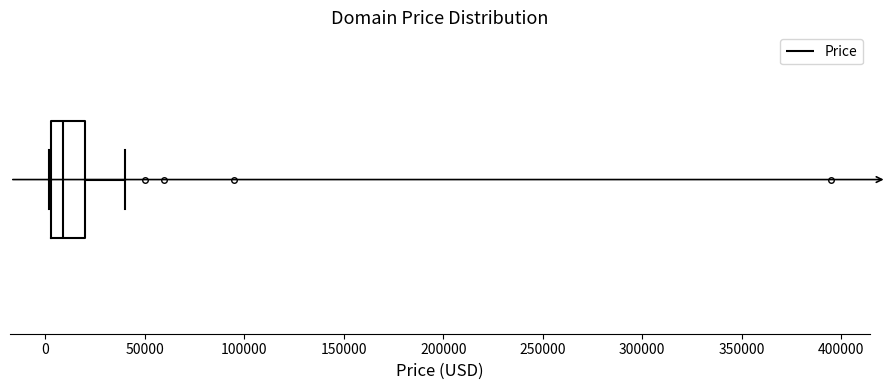

Read this box plot against the x-axis: the position of the median line, the range covered by the box, and the ends of both whiskers. The values are not printed on the chart, so give them approximately, as read against the axis.

median 10000, box 5000 to 20000, whiskers 0 to 40000